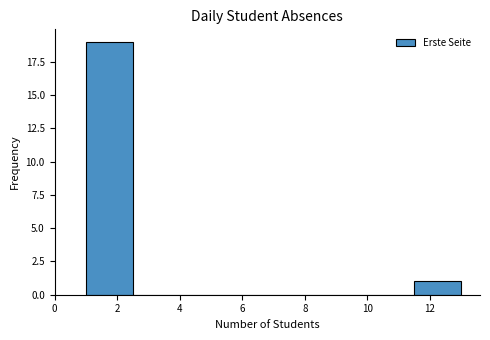

Over which range of the x-axis is the bar tallest?

1.0 to 2.5